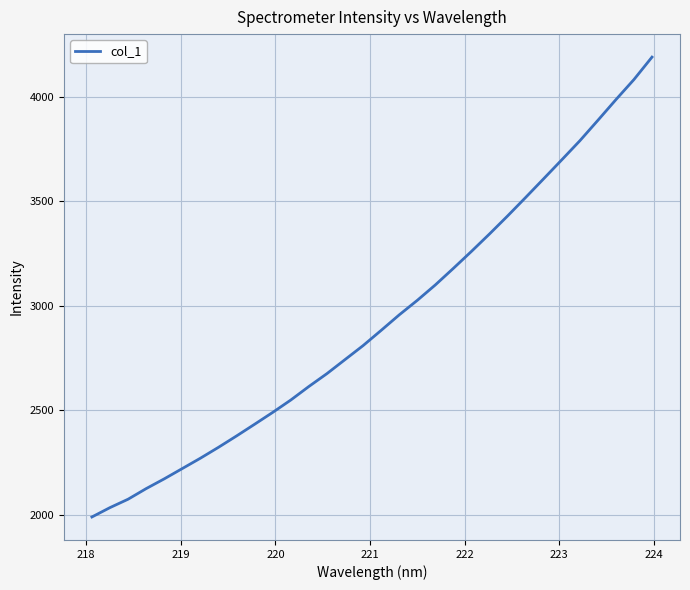

What is the difference between the maximum and minimum values?

2198.2